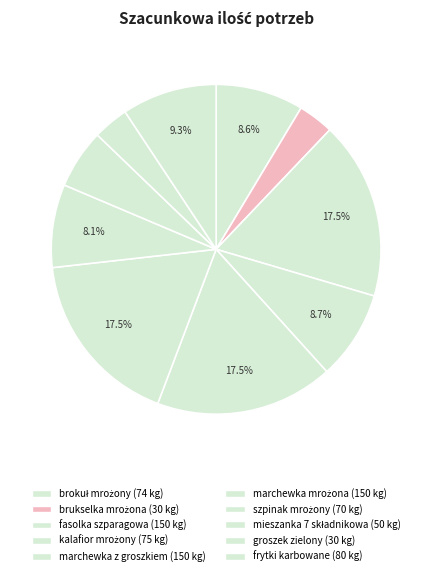

How many segments does this pie chart have?

10